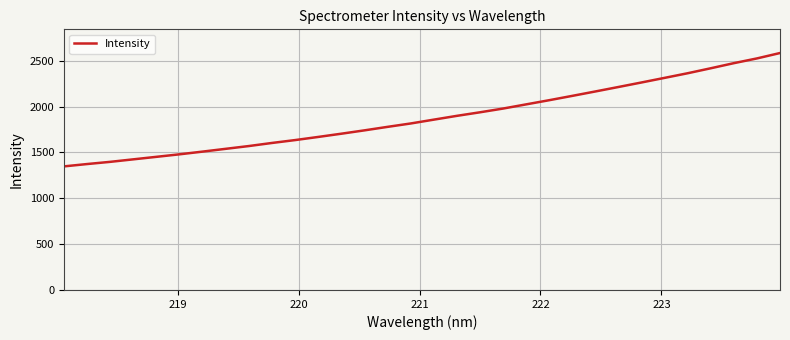

What is the minimum value shown in the chart?

1348.3